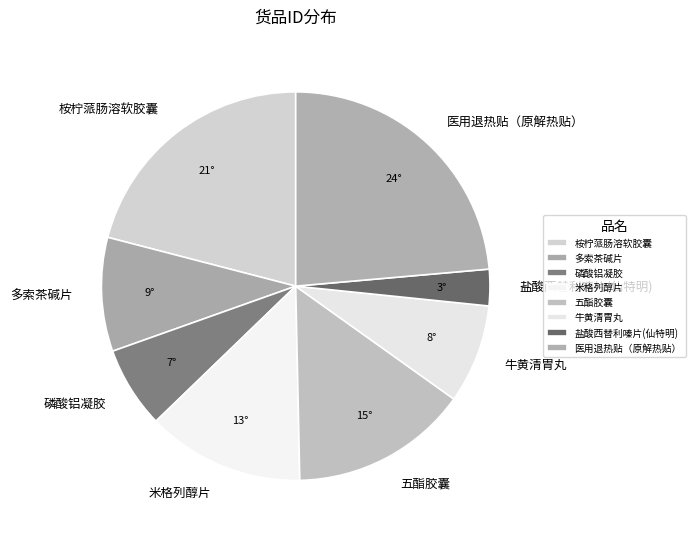

Which slice is the largest?

医用退热贴（原解热贴）